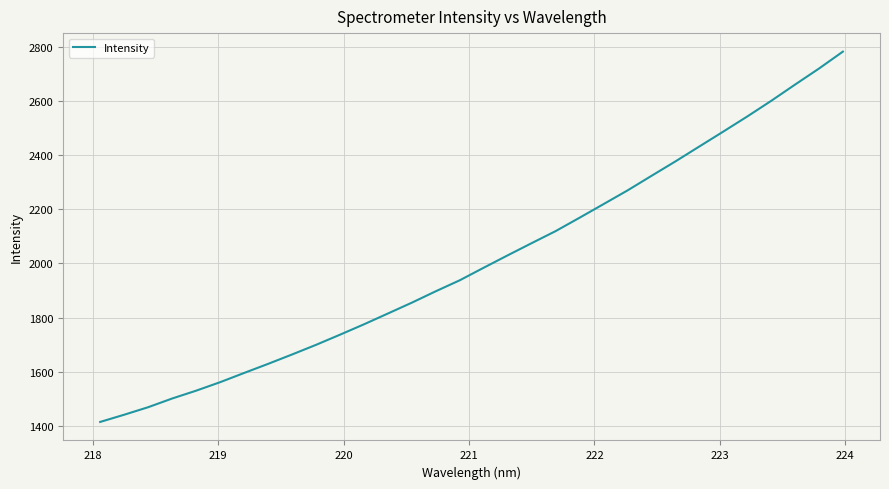

Does the chart display data point markers on the line(s)?

No